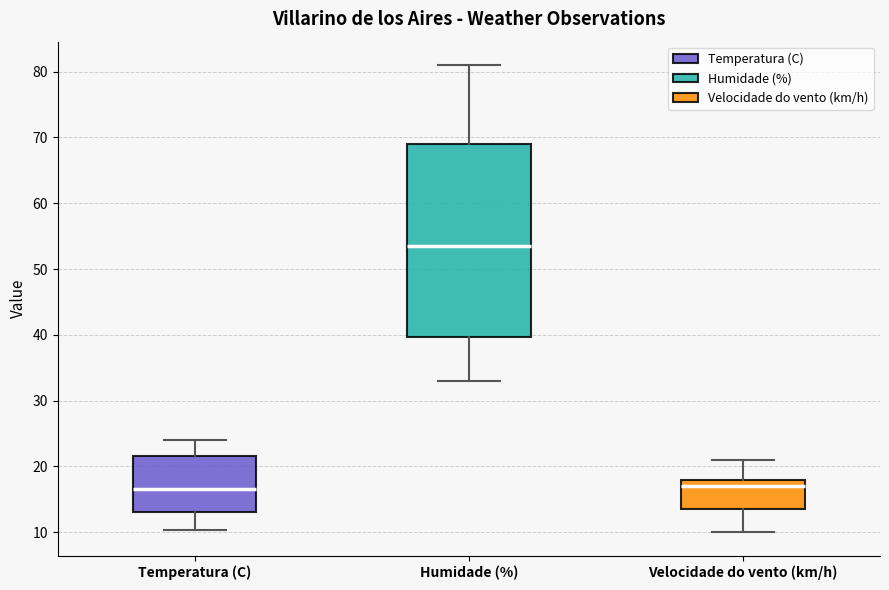

Reading left to right, read every box against the y-axis: the position of its median line, the range the box covers, and the ends of its whiskers. The values are not printed on the chart, so give them approximately, as read against the axis.

Temperatura (C): median 17, box 13 to 22, whiskers 10 to 24
Humidade (%): median 54, box 40 to 69, whiskers 33 to 81
Velocidade do vento (km/h): median 17, box 14 to 18, whiskers 10 to 21